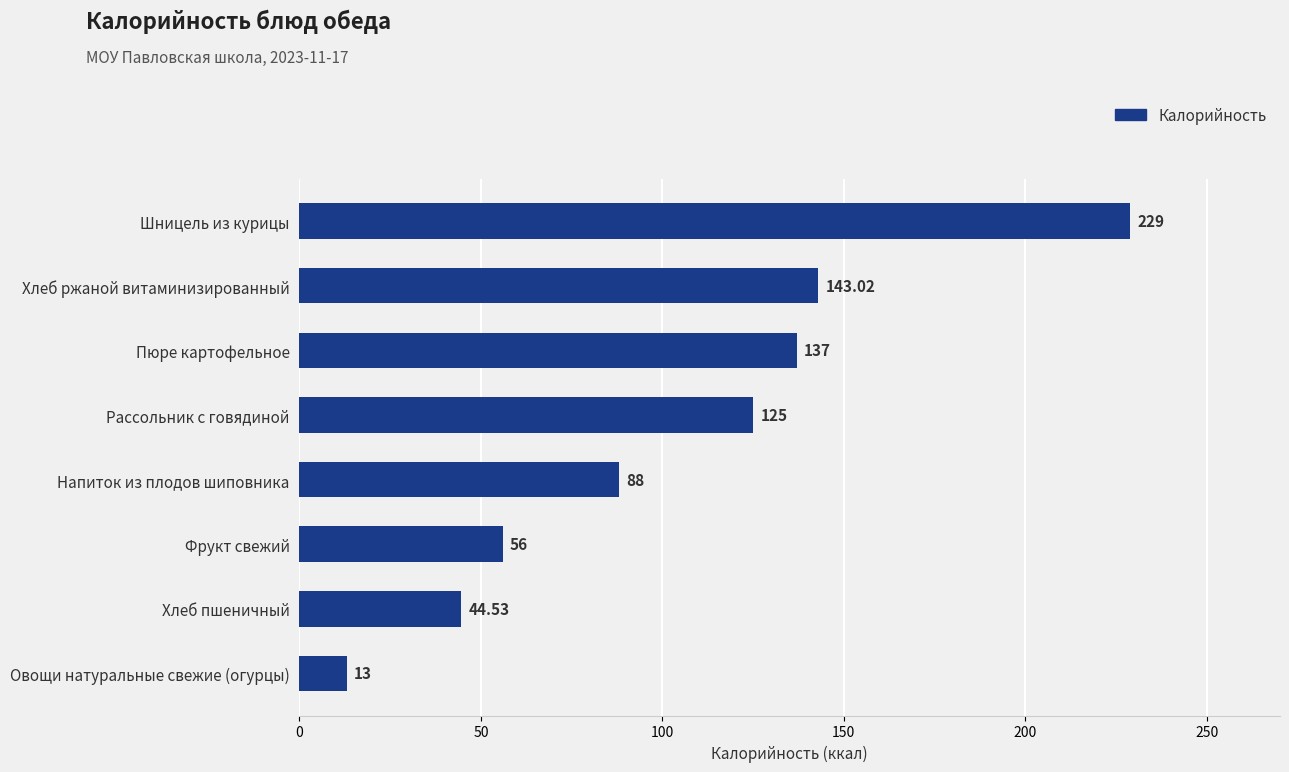

What is the change in value from Фрукт свежий to Шницель из курицы?

+173.0